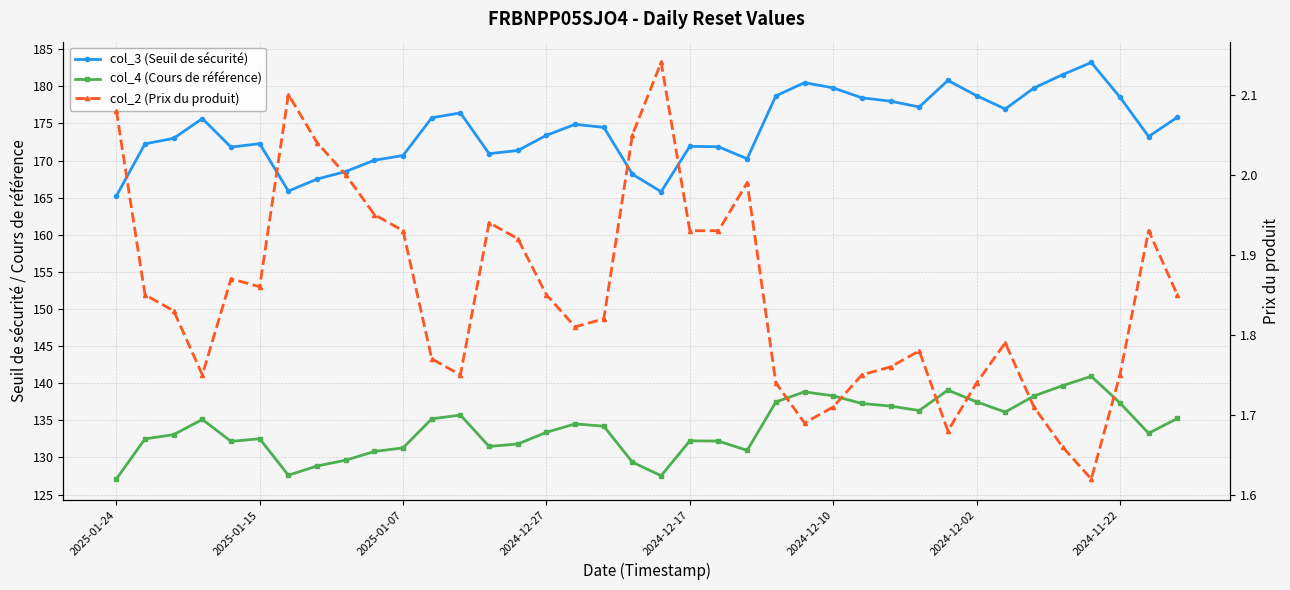

List the series in order of their peak value, lowest first.

col_2 (Prix du produit), col_4 (Cours de référence), col_3 (Seuil de sécurité)